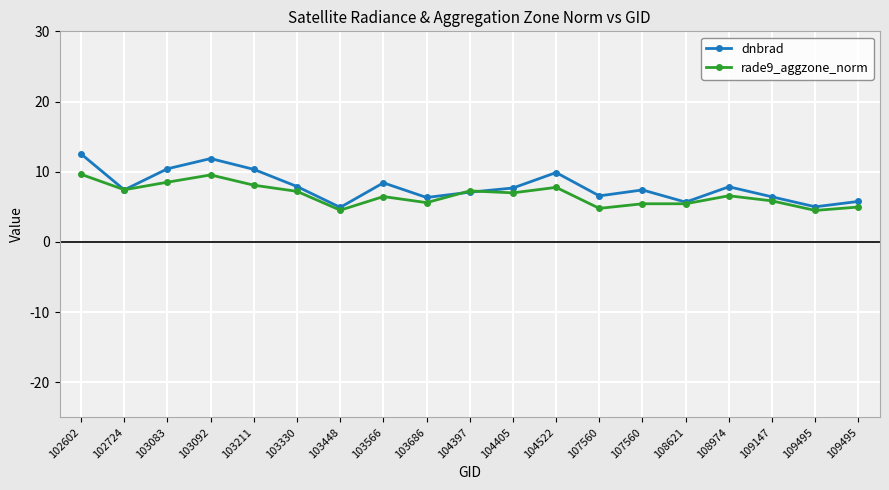

What are all the series names shown in the legend?

dnbrad, rade9_aggzone_norm